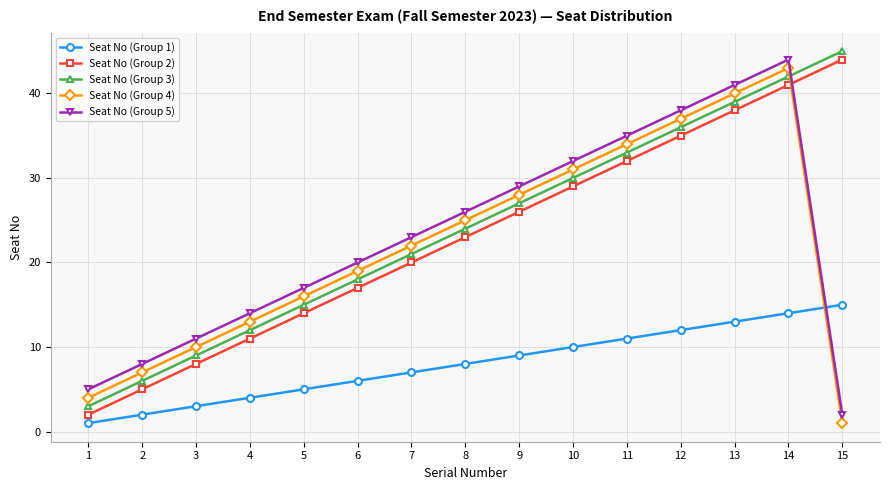

Rank the categories by Seat No (Group 1) value from highest to lowest.

15, 14, 13, 12, 11, 10, 9, 8, 7, 6, 5, 4, 3, 2, 1